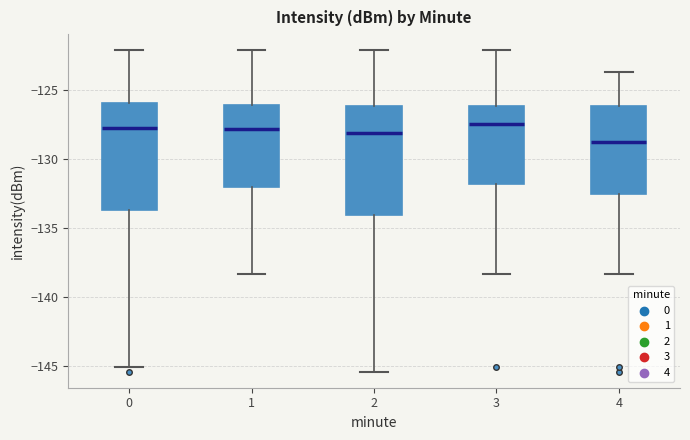

Reading left to right, read every box against the y-axis: the position of its median line, the range the box covers, and the ends of its whiskers. The values are not printed on the chart, so give them approximately, as read against the axis.

0: median -128.0, box -133.5 to -126.0, whiskers -145.0 to -122.0
1: median -128.0, box -132.0 to -126.0, whiskers -138.5 to -122.0
2: median -128.0, box -134.0 to -126.0, whiskers -145.5 to -122.0
3: median -127.5, box -132.0 to -126.0, whiskers -138.5 to -122.0
4: median -128.5, box -132.5 to -126.0, whiskers -138.5 to -123.5